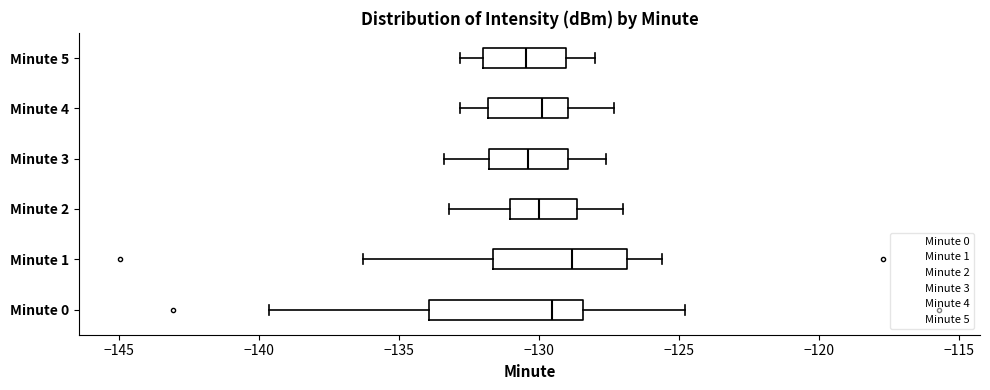

Where does the left whisker of the box for Minute 3 end on the x-axis? The values are not printed on the chart, so give them approximately, as read against the axis.

-133.5